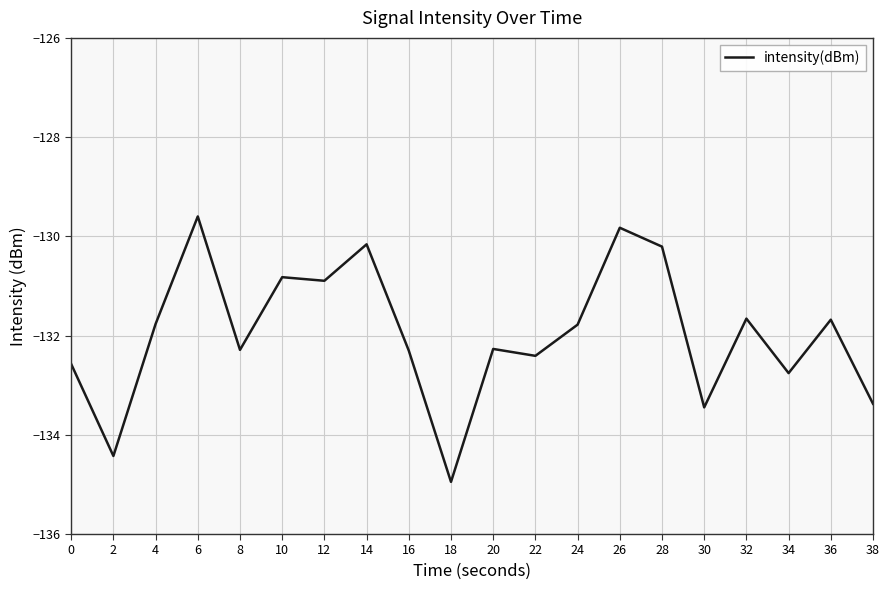

True or false: the data shows -131.7 at 36.

True